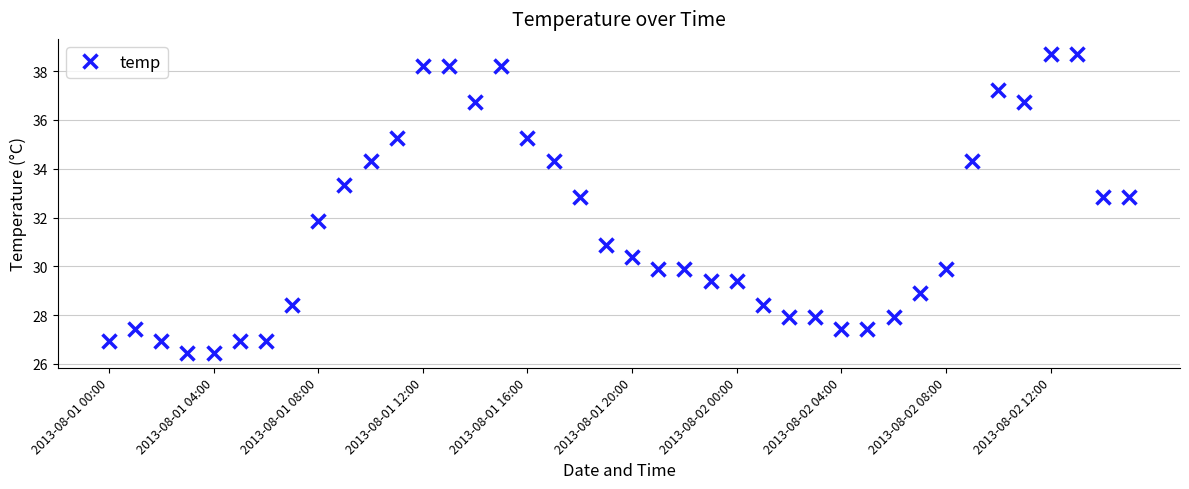

How many categories are shown in the chart?

40